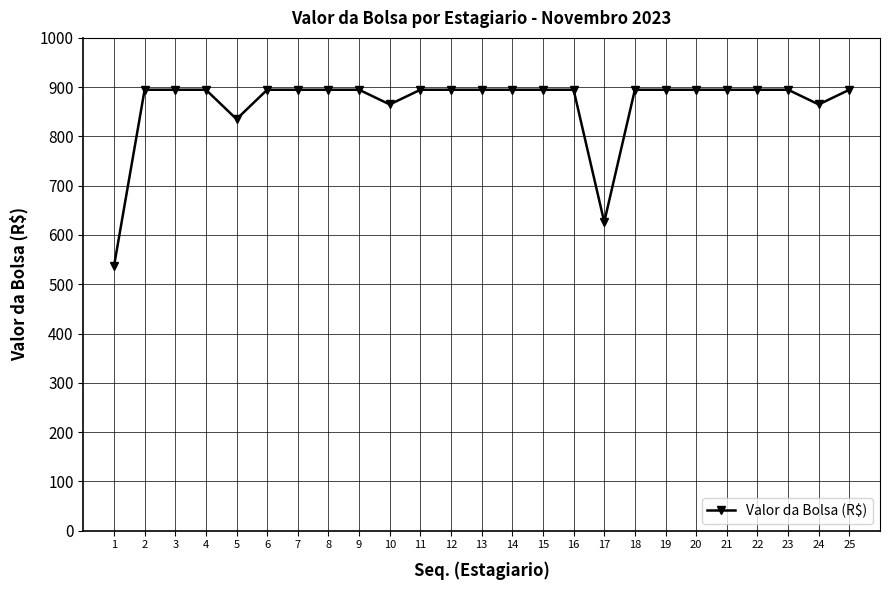

What is the greatest value displayed?

894.8